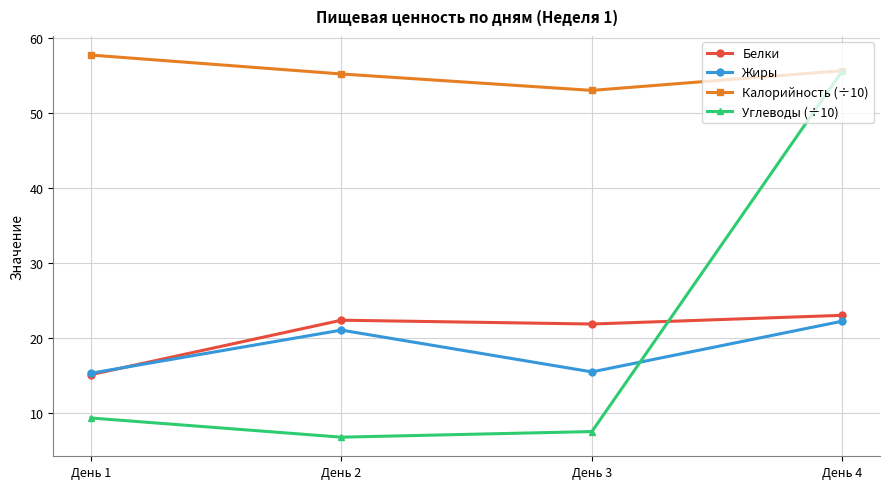

How many lines are shown in the chart?

4